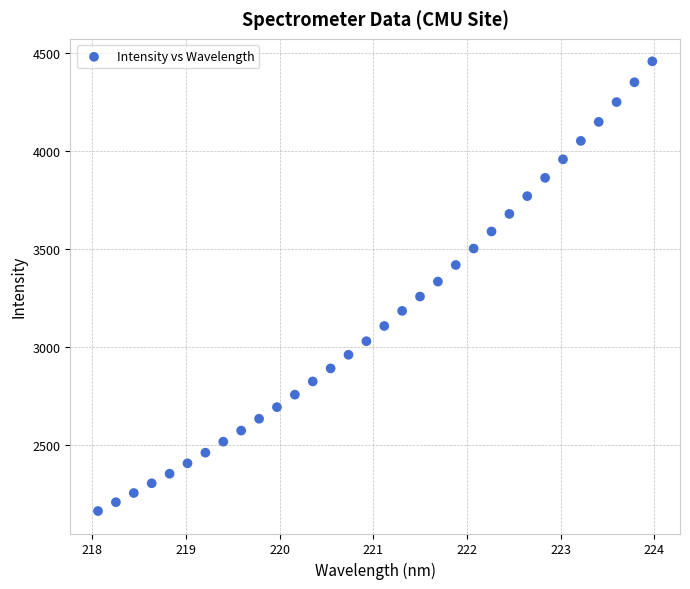

What is the range of Y values (max minus min)?

2294.6